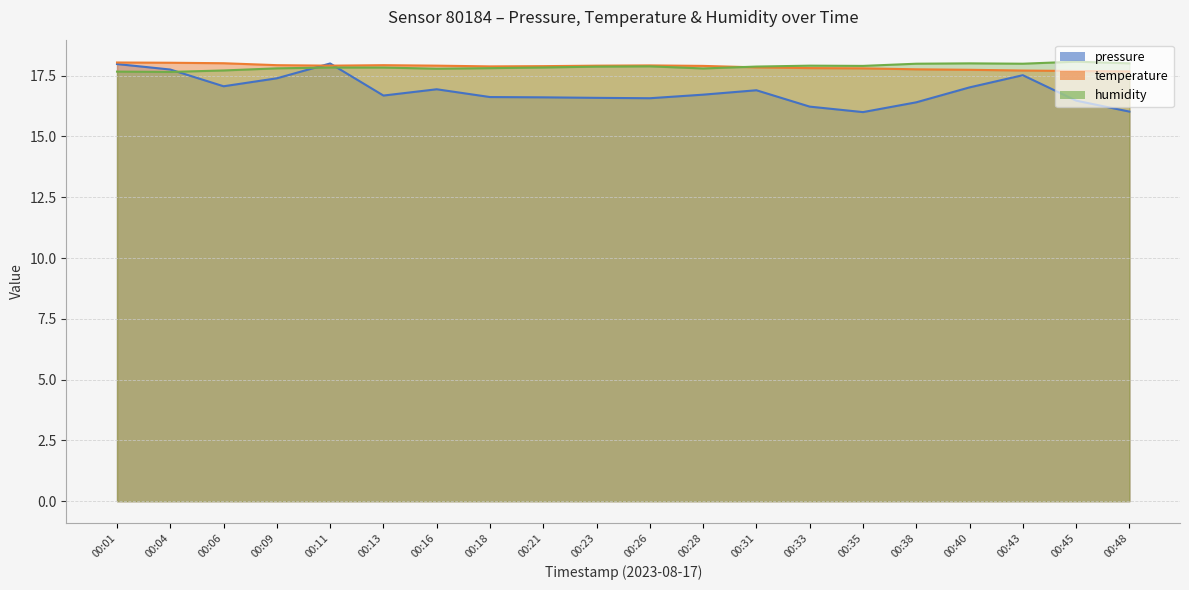

Rank the series by their maximum value, from lowest to highest.

pressure, temperature, humidity